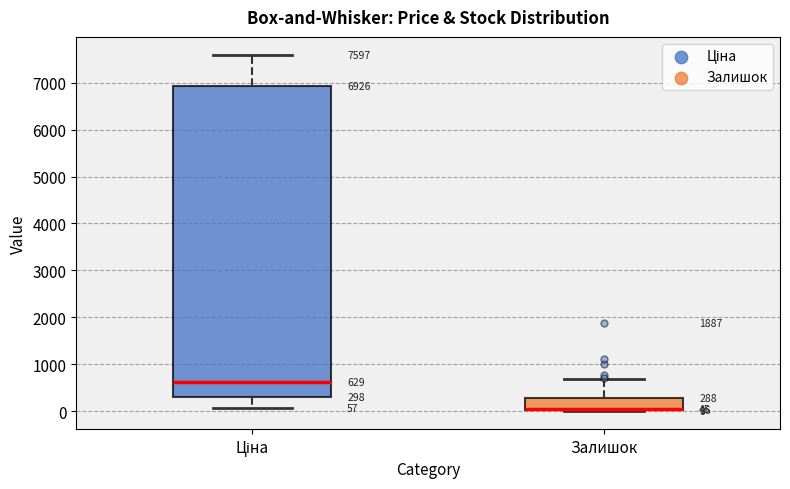

Comparing the boxes themselves (not the whiskers), which one is the tallest?

Ціна